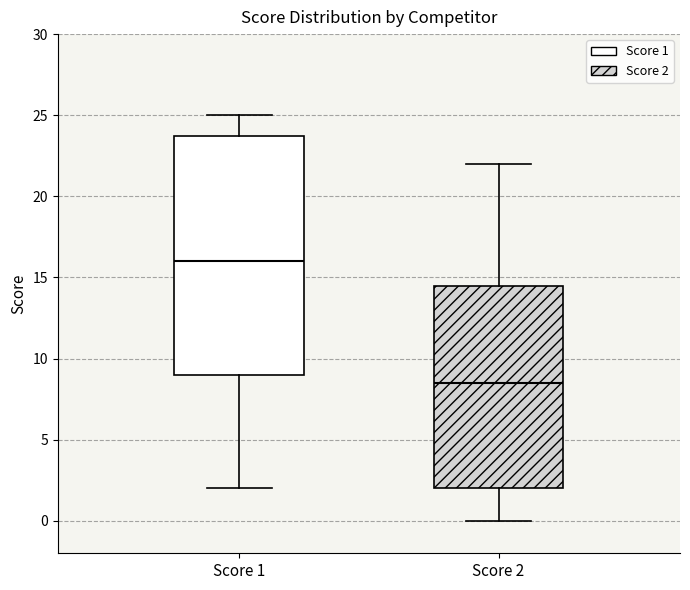

Reading left to right, read every box against the y-axis: the position of its median line, the range the box covers, and the ends of its whiskers. The values are not printed on the chart, so give them approximately, as read against the axis.

Score 1: median 16.0, box 9.0 to 24.0, whiskers 2.0 to 25.0
Score 2: median 8.5, box 2.0 to 14.5, whiskers 0.0 to 22.0